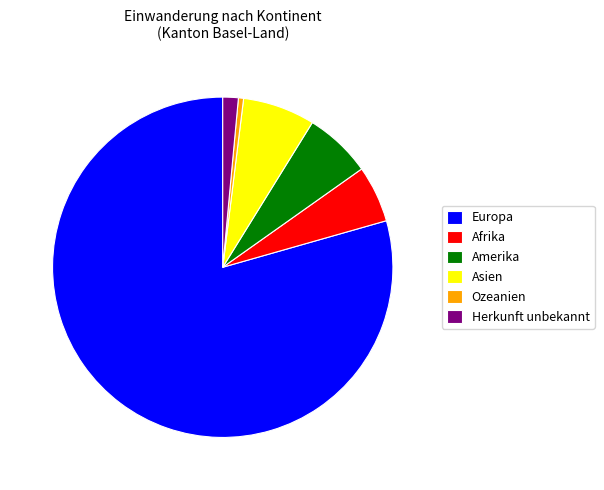

Does Europa account for over 50% of the chart?

Yes